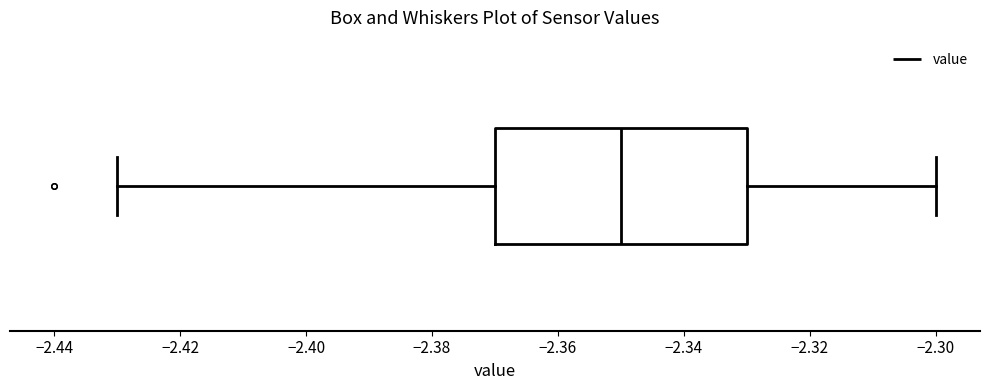

Read this box plot against the x-axis: the position of the median line, the range covered by the box, and the ends of both whiskers. The values are not printed on the chart, so give them approximately, as read against the axis.

median -2.35, box -2.37 to -2.33, whiskers -2.43 to -2.30